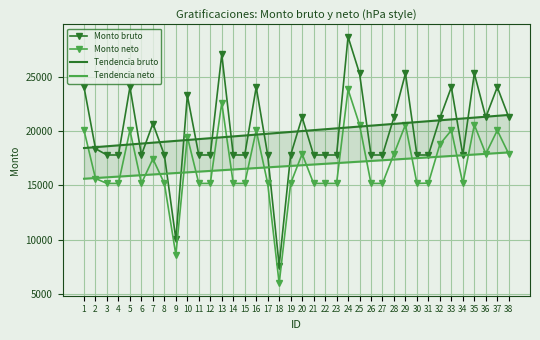

Between 12 and 1, which is larger?

1